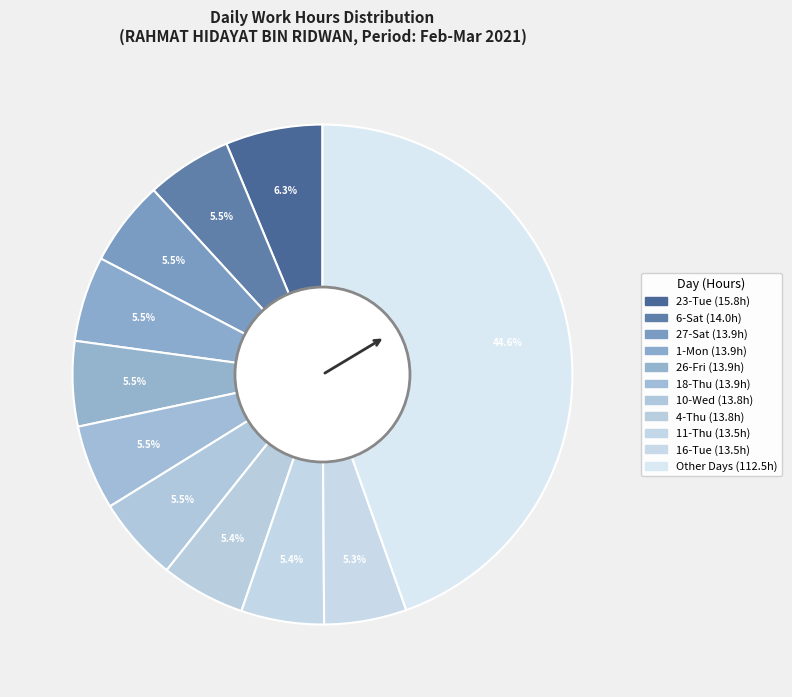

Count the number of slices in the pie.

11